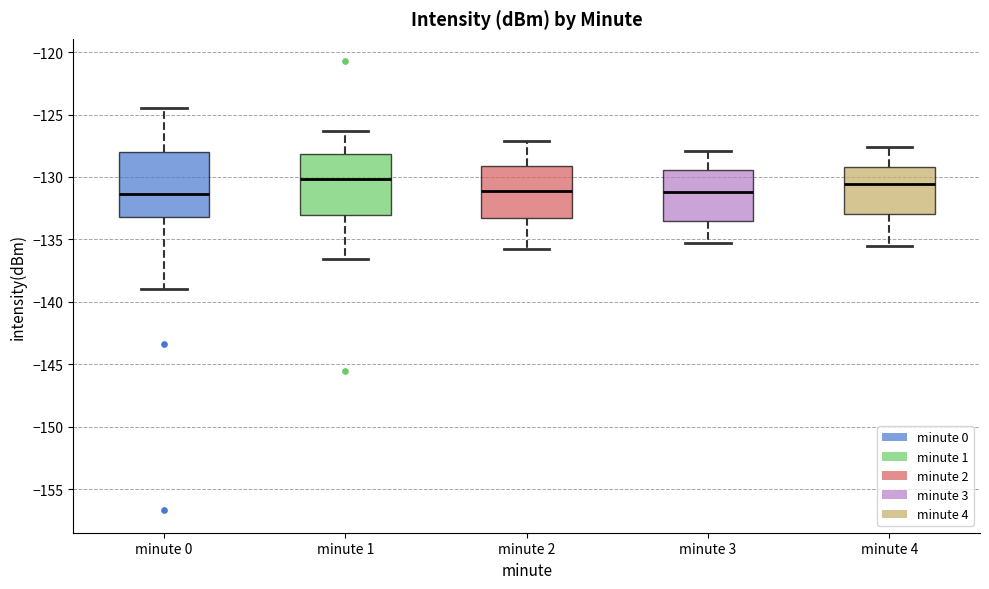

Where is the lower edge of the box for minute 4 on the y-axis? The values are not printed on the chart, so give them approximately, as read against the axis.

-133.0